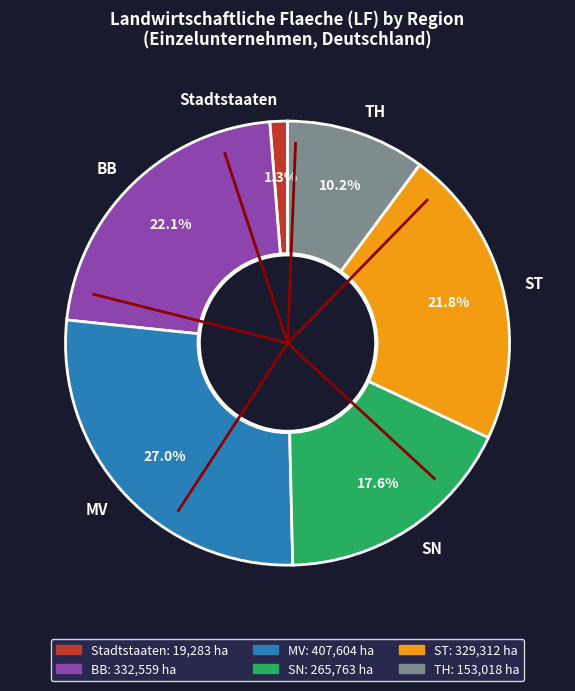

To the nearest percent, what percentage of the pie is ST?

22%